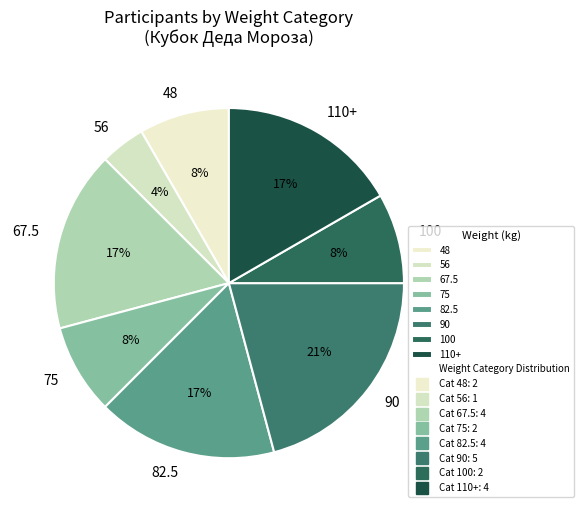

Which slice is the smallest?

56